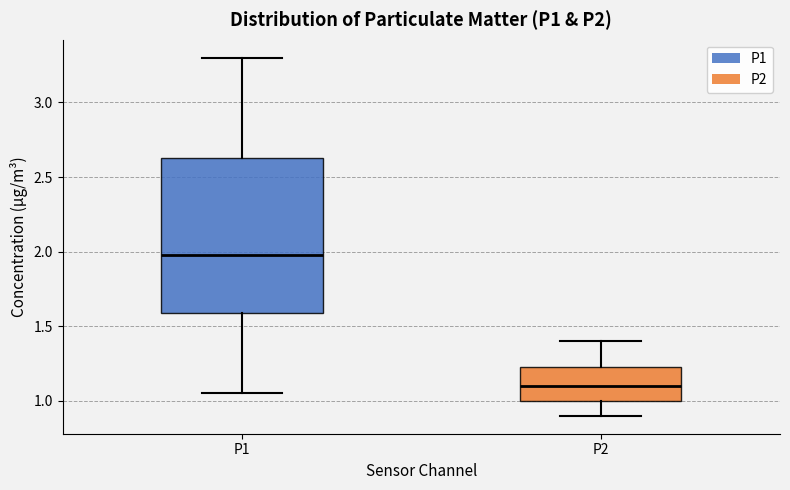

Where does the upper whisker of the box for P1 end on the y-axis? The values are not printed on the chart, so give them approximately, as read against the axis.

3.30